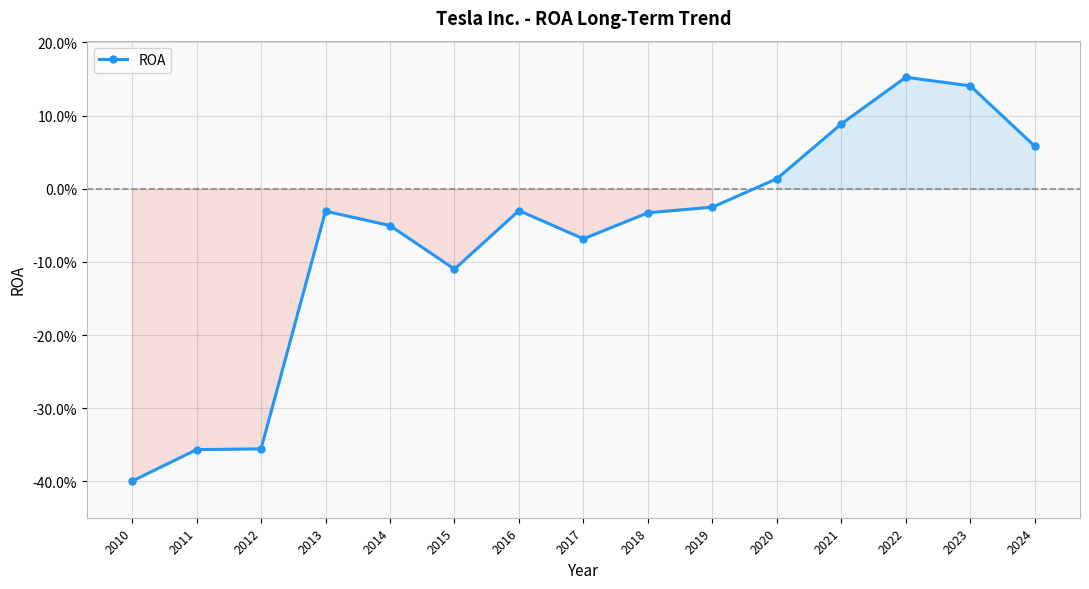

What is the sum of the values at 2016 and 2018?

-0.1